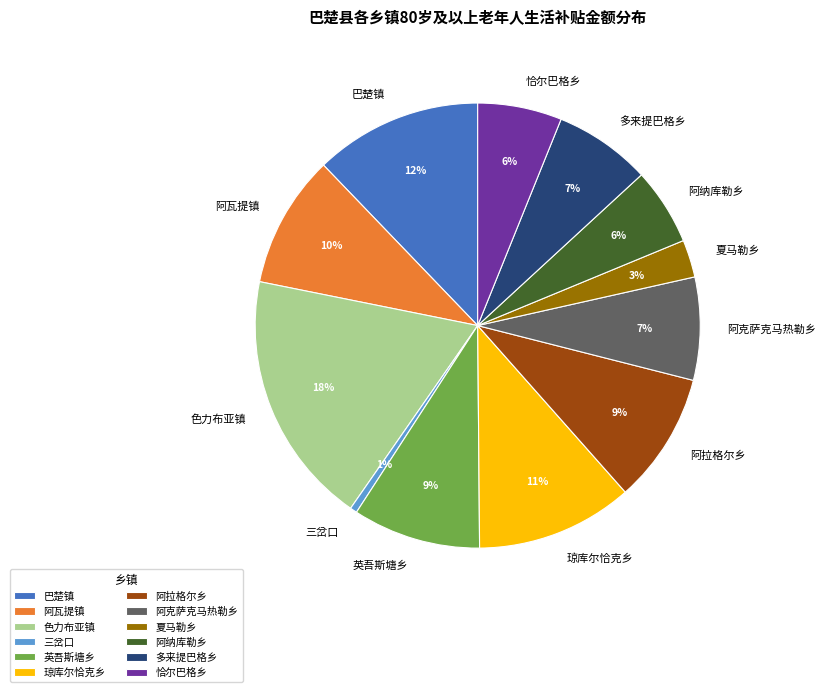

To the nearest percent, what percentage of the pie is 恰尔巴格乡?

6%